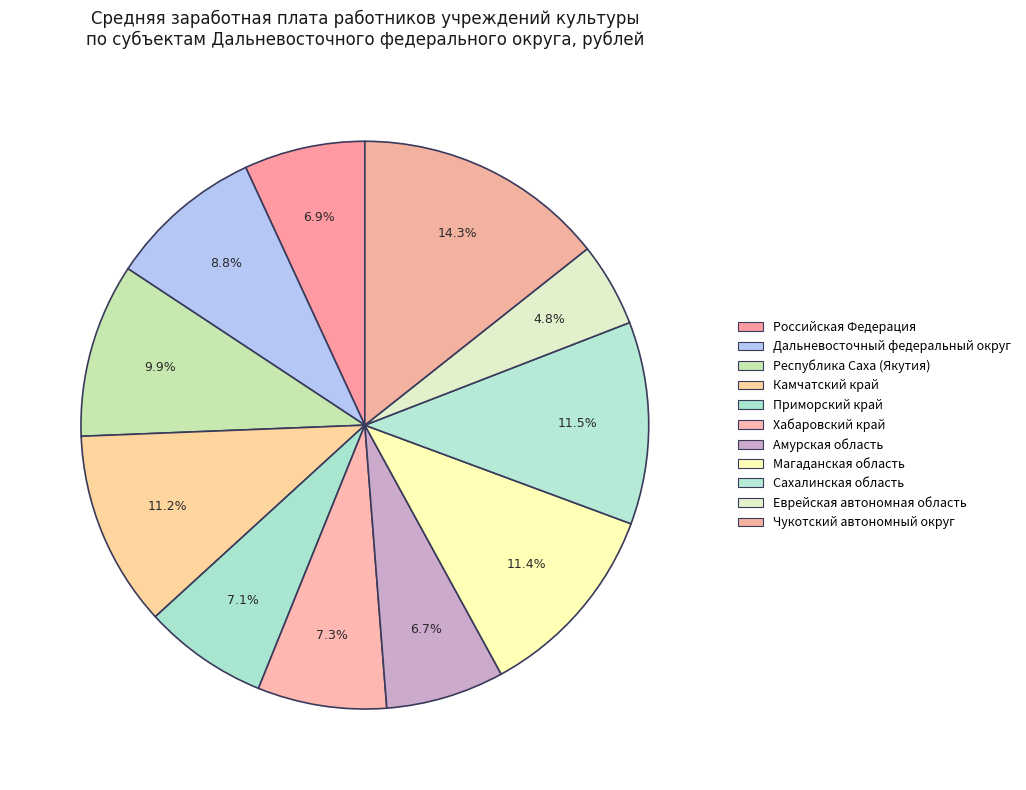

Which has a higher value, Камчатский край or Приморский край?

Камчатский край